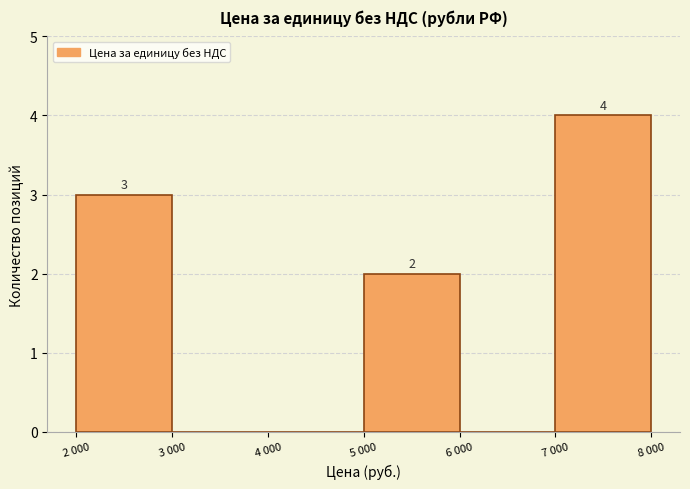

Reading right to left, what are all the values shown in this chart?

7 000=4	6 000=0	5 000=2	4 000=0	3 000=0	2 000=3